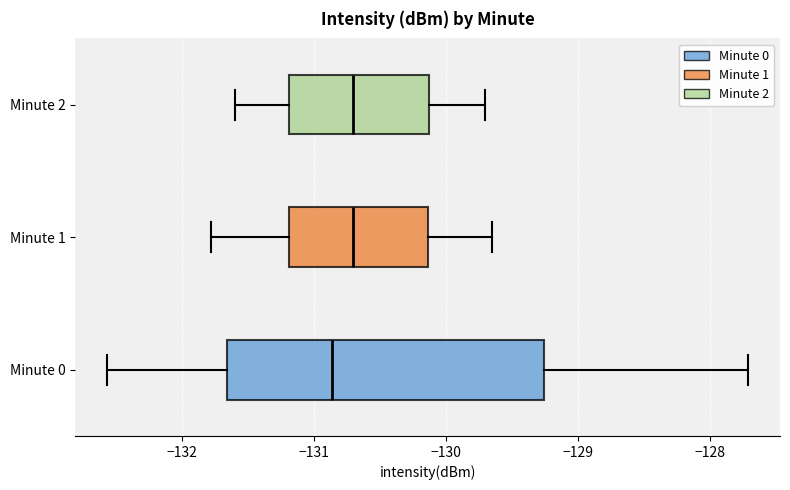

Comparing the boxes themselves (not the whiskers), which one is the widest?

Minute 0